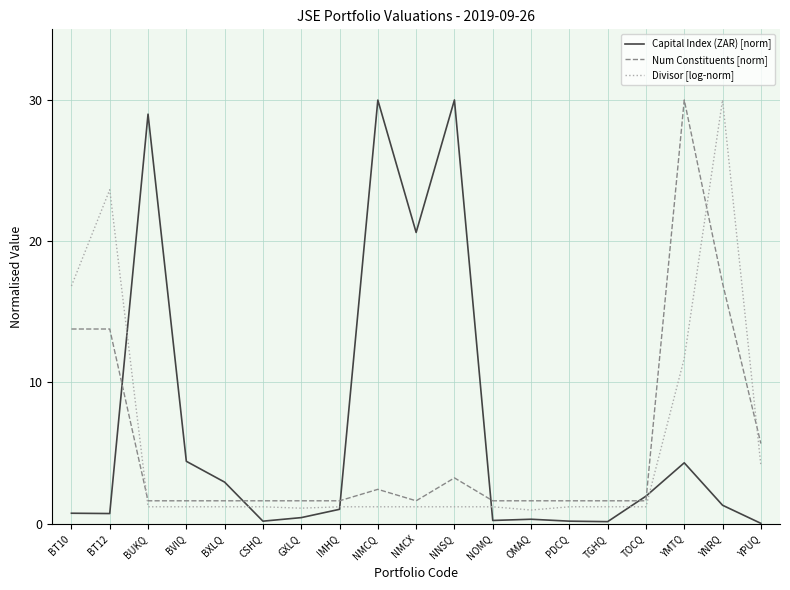

Which series changed the most between NMCX and NOMQ?

Capital Index (ZAR) [norm]